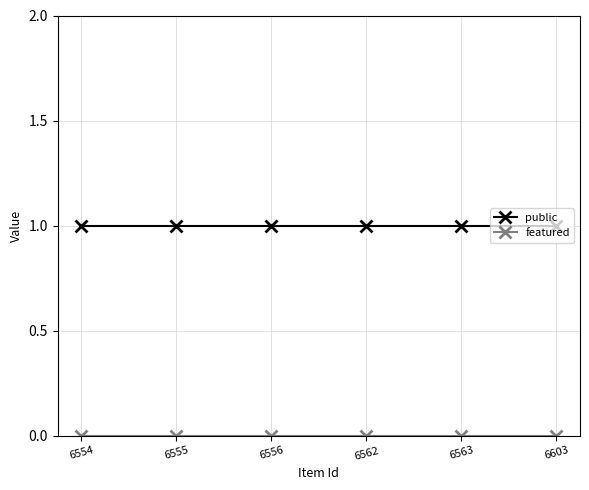

What is the value of the public point at the 2nd from the left?

1